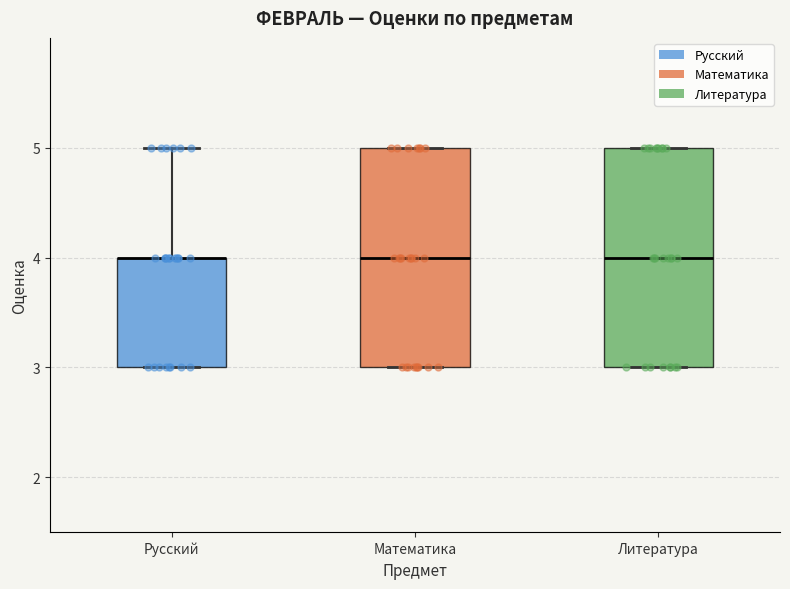

Reading left to right, read every box against the y-axis: the position of its median line, the range the box covers, and the ends of its whiskers. The values are not printed on the chart, so give them approximately, as read against the axis.

Русский: median 4 (drawn on the box's upper edge), box 3 to 4, whiskers 3 to 5
Математика: median 4, box 3 to 5, whiskers 3 to 5
Литература: median 4, box 3 to 5, whiskers 3 to 5